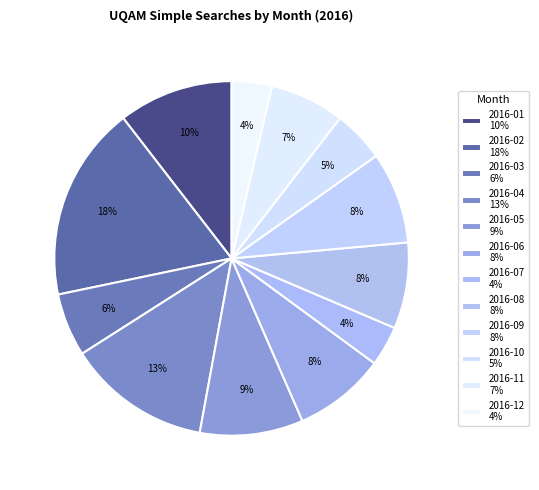

Count the number of slices in the pie.

12